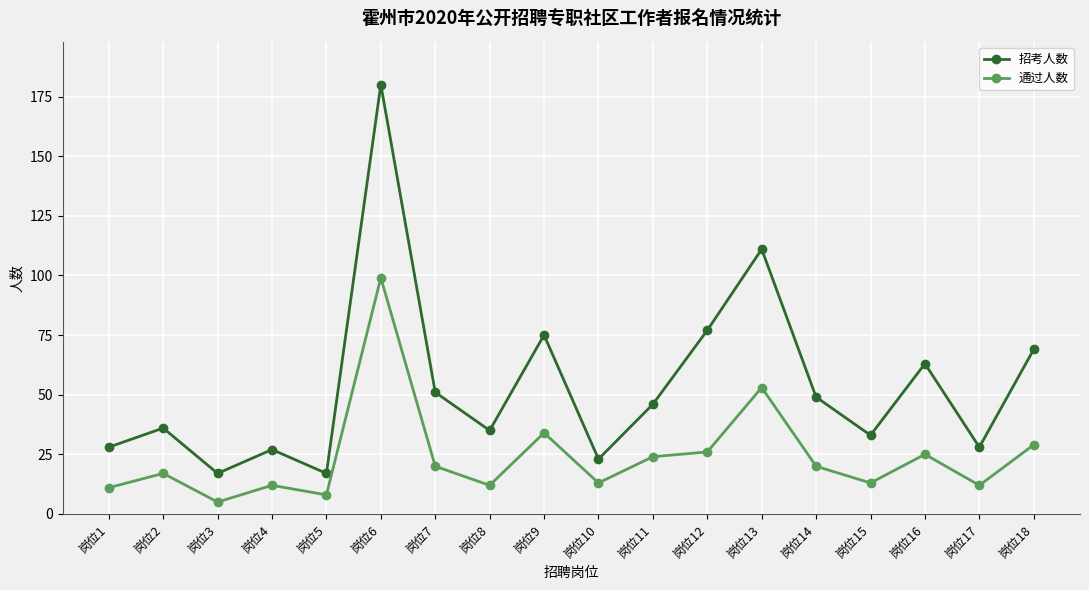

What is the total value across all series at 岗位17?

40